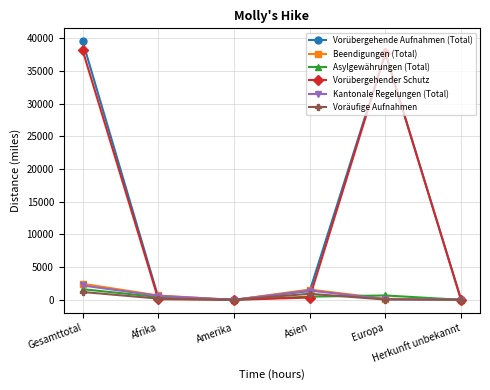

Which series has the largest total across all categories?

Vorübergehende Aufnahmen (Total)